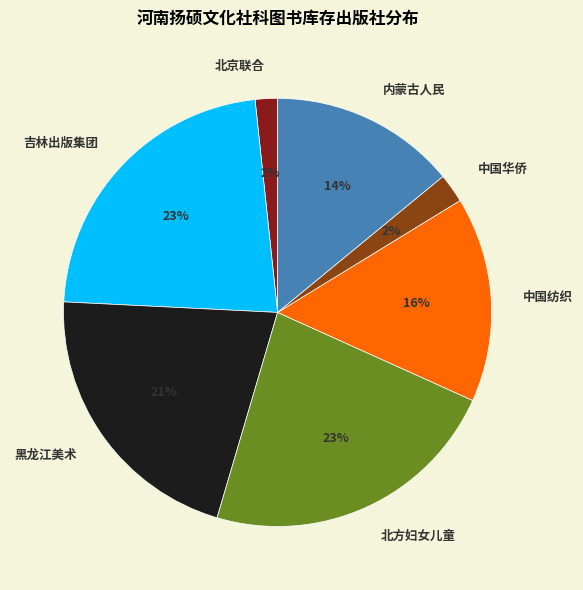

Does any single category account for the majority?

No